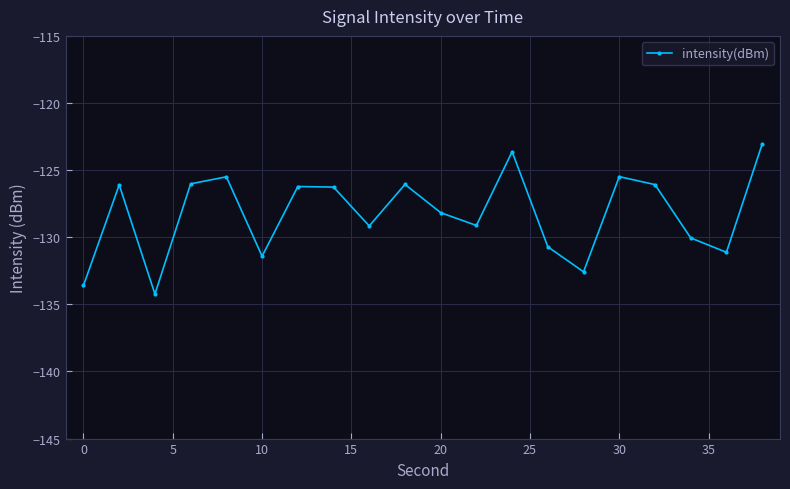

What is the minimum value shown in the chart?

-134.2